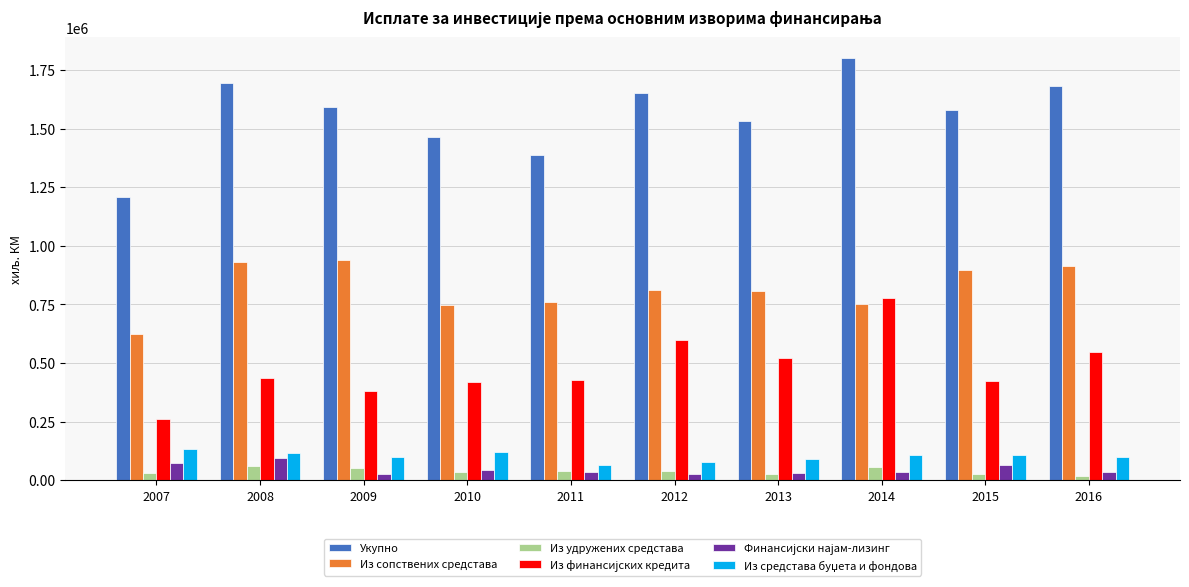

What is the sum of all Из сопствених средстава values?

8185576